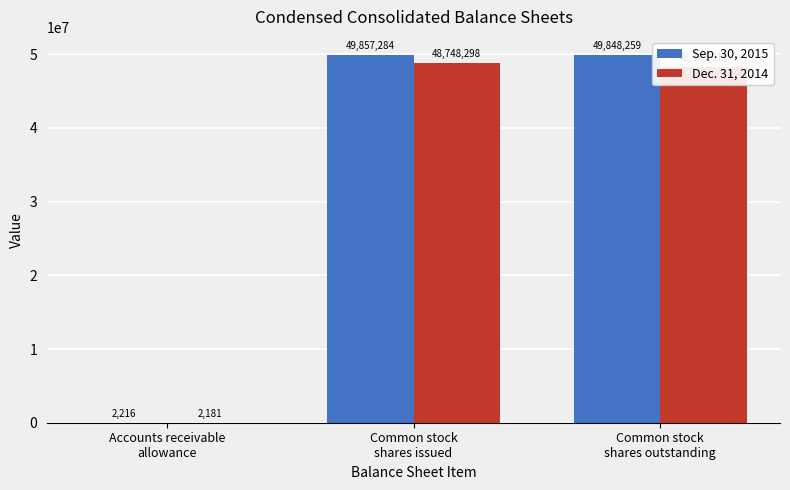

What is the highest value of the Dec. 31, 2014 series?

48748298